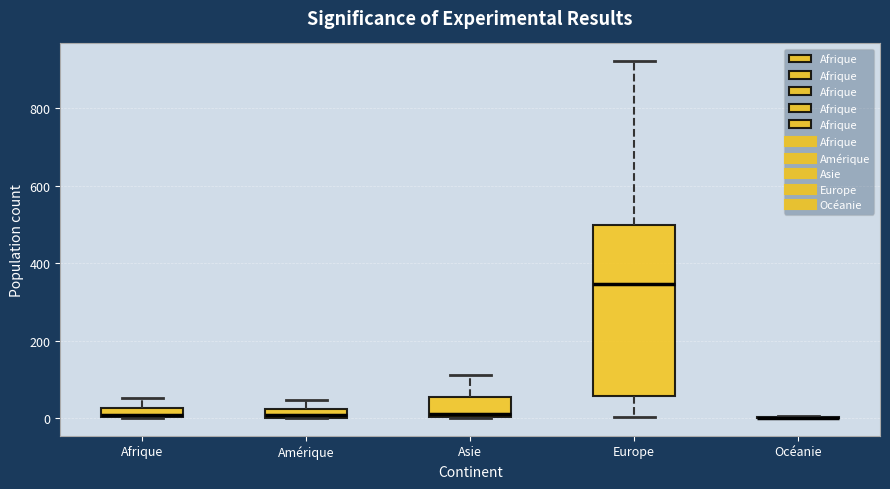

Comparing the boxes themselves (not the whiskers), which one is the tallest?

Europe